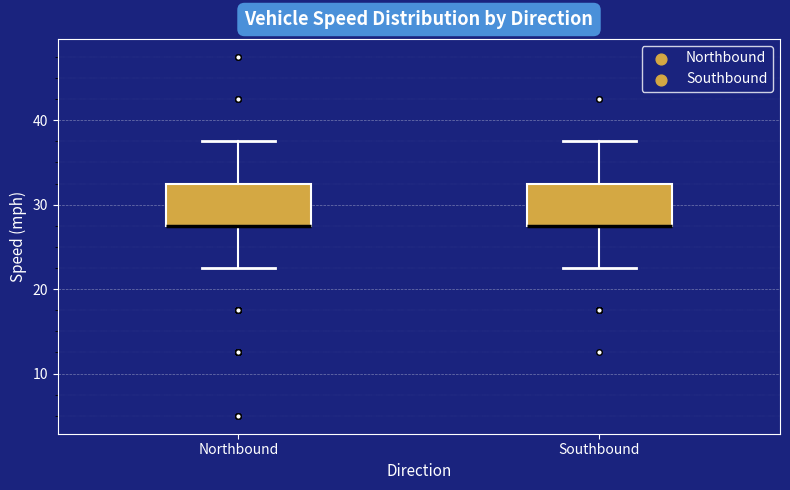

Reading left to right, read every box against the y-axis: the position of its median line, the range the box covers, and the ends of its whiskers. The values are not printed on the chart, so give them approximately, as read against the axis.

Northbound: median 28 (drawn on the box's lower edge), box 28 to 33, whiskers 23 to 38
Southbound: median 28 (drawn on the box's lower edge), box 28 to 33, whiskers 23 to 38